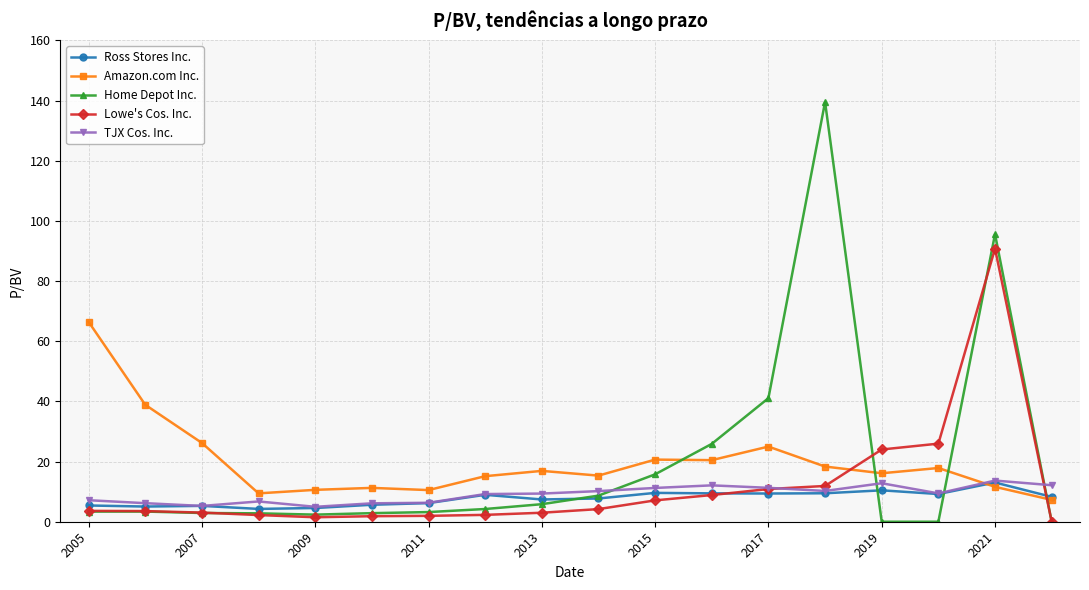

Which series ends up on top after the final intersection of Amazon.com Inc. and Home Depot Inc.?

Amazon.com Inc.